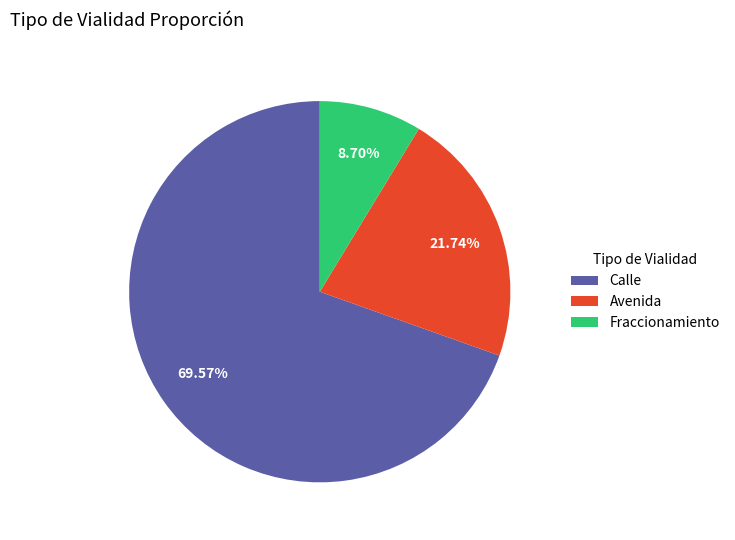

To the nearest percent, what is the difference between the largest and smallest slice percentages?

61%